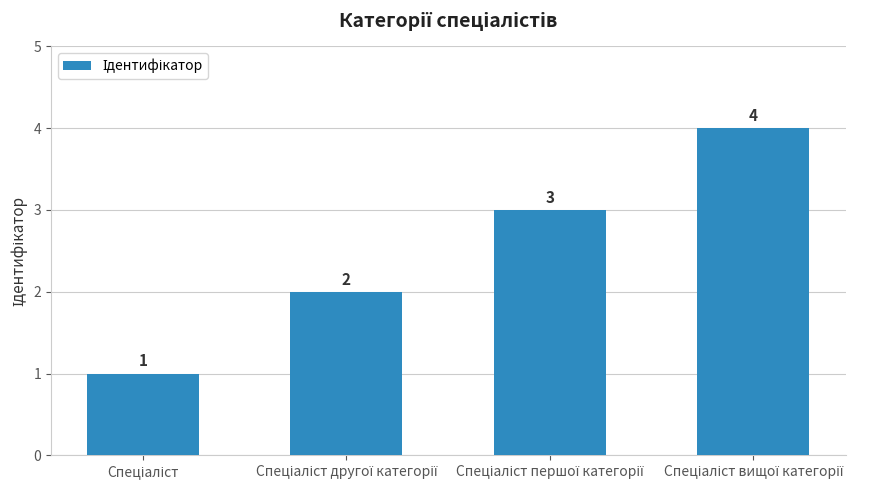

How many bars are there in total?

4